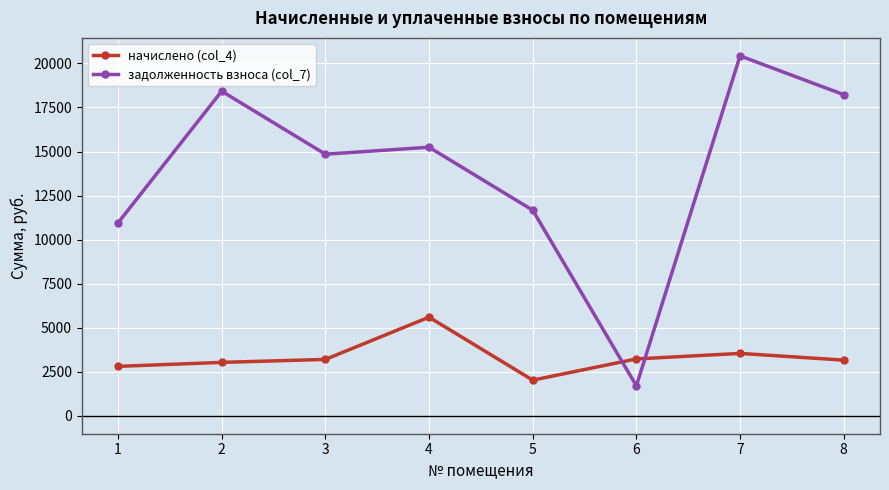

Count the number of data series in this chart.

2